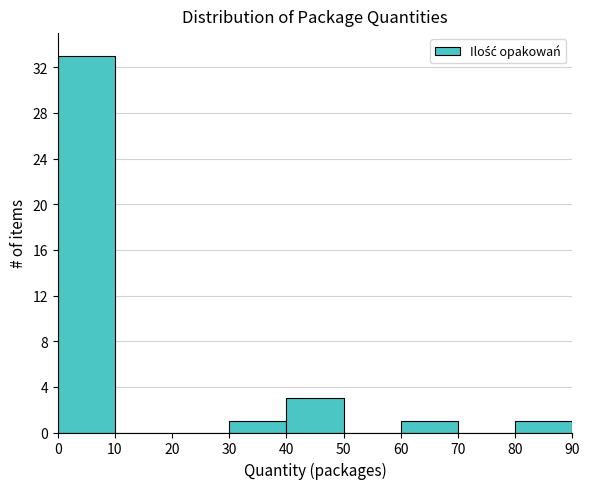

Reading left to right, list every bar in this chart as the range it spans on the x-axis followed by its height. The values are not printed on the chart, so give them approximately, as read against the axis.

0 to 10: 33
10 to 20: 0
20 to 30: 0
30 to 40: 1
40 to 50: 3
50 to 60: 0
60 to 70: 1
70 to 80: 0
80 to 90: 1